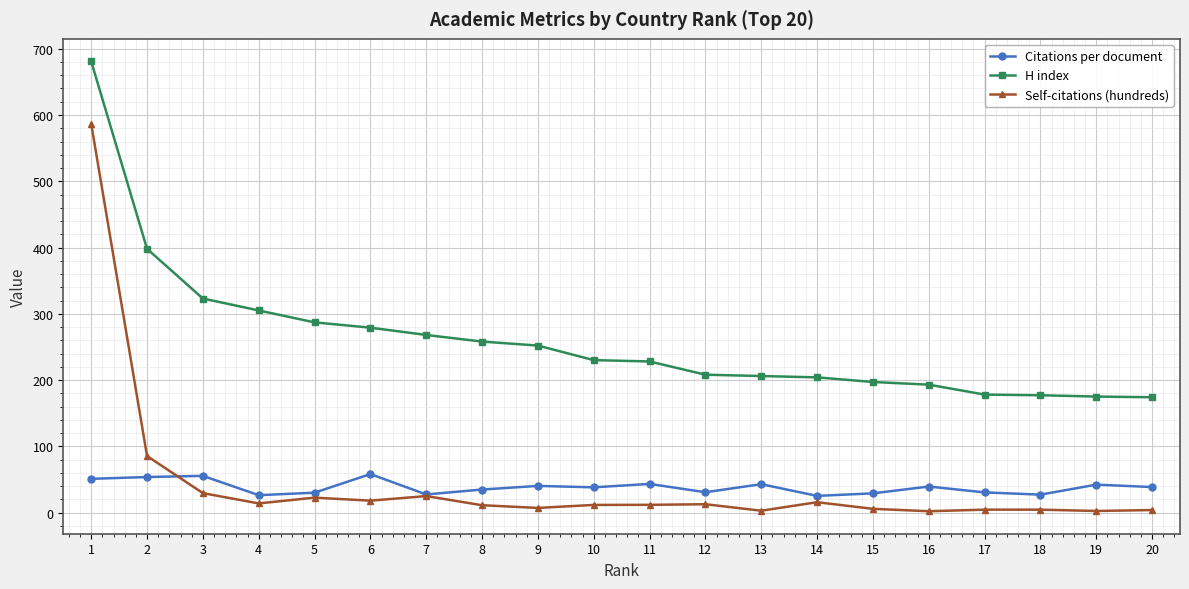

What is the value of the Self-citations (hundreds) point at the 7th from the left?

24.8